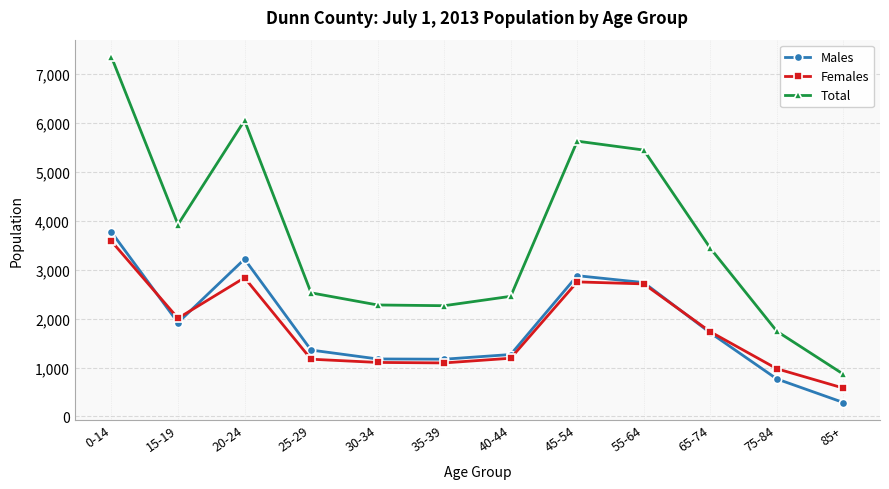

Which series changed the most between 55-64 and 75-84?

Total